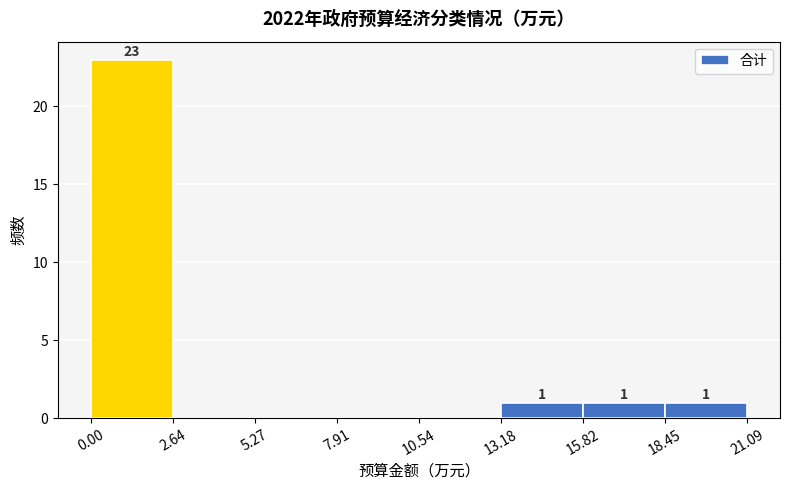

Over which range of the x-axis is the bar tallest?

0.00 to 2.64